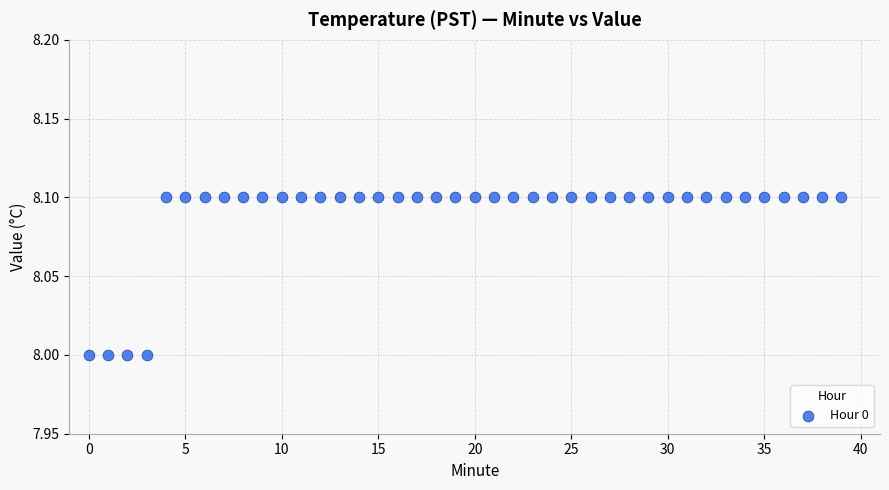

How many points are shown in the scatter plot?

40